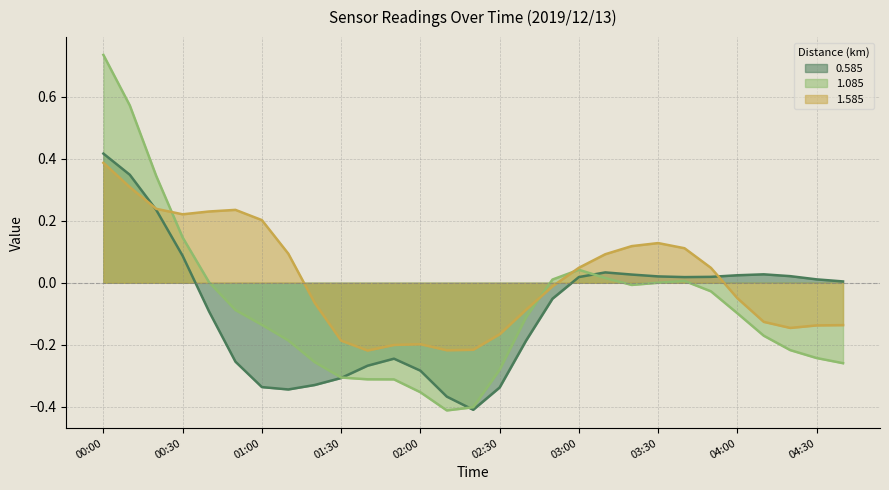

What is the label of the 14th point from the left?

02:10